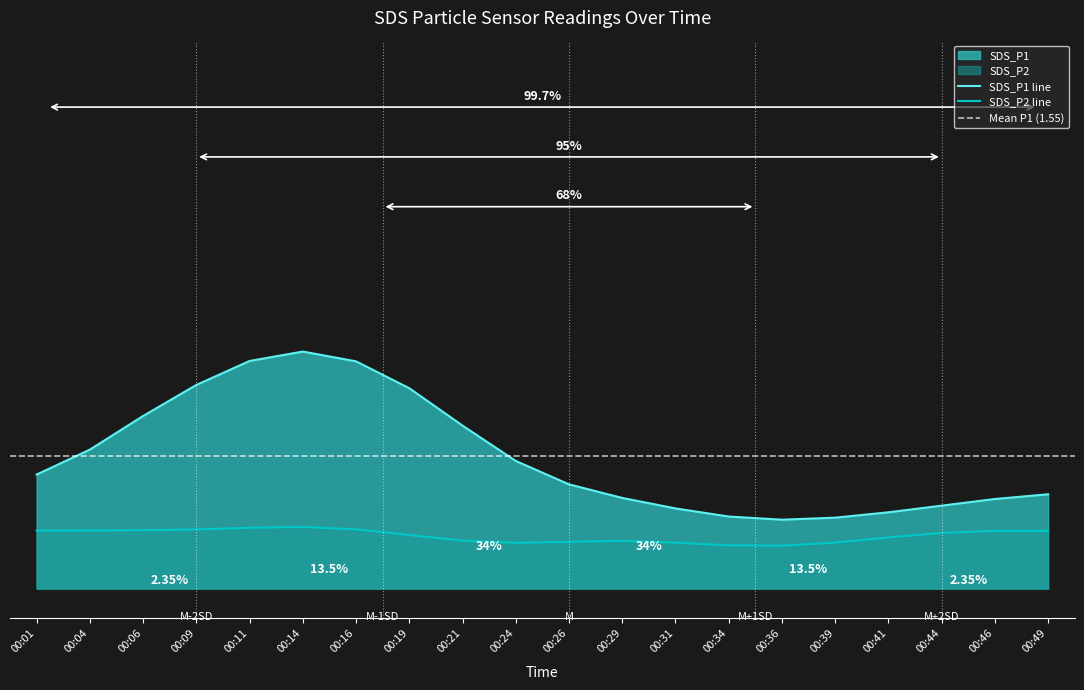

True or false: SDS_P1 and SDS_P2 cross at least once.

False